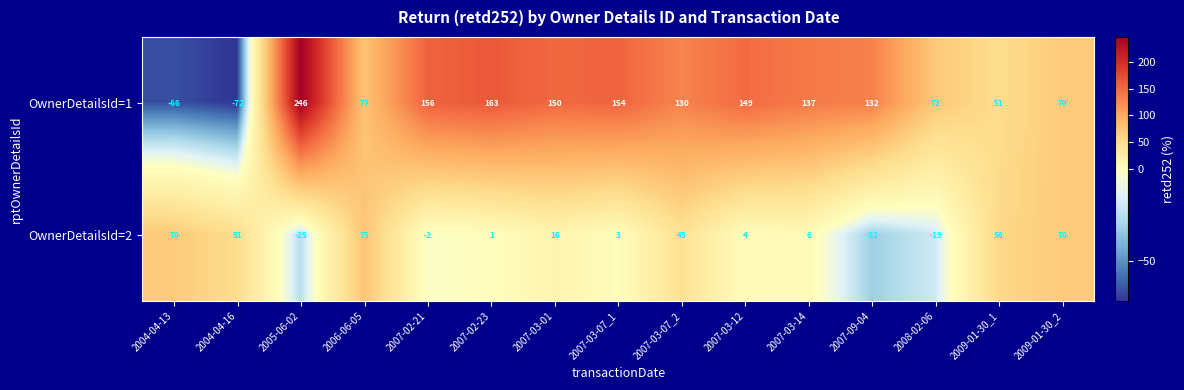

Reading left to right, transcribe all the data shown in this chart.

OwnerDetailsId=1: -66	-72	246	77	156	163	150	154	130	149	137	132	72	51	70
OwnerDetailsId=2: 70	51	-25	75	-2	1	16	3	45	4	6	-32	-19	56	70